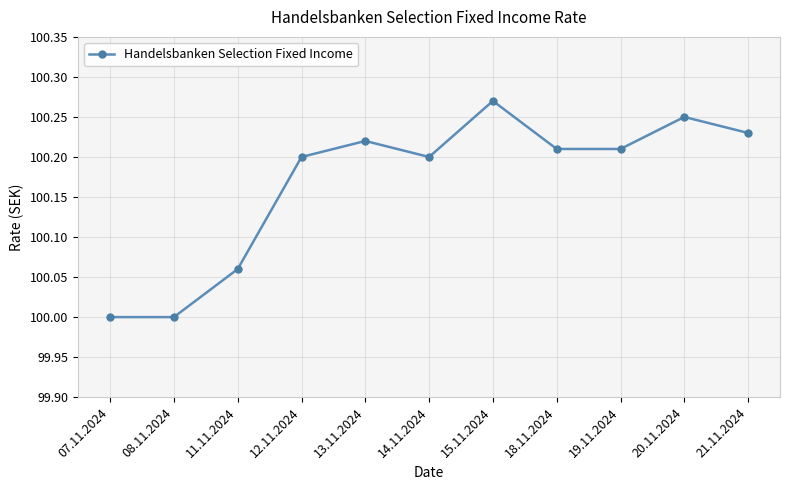

Does the chart display data point markers on the line(s)?

Yes